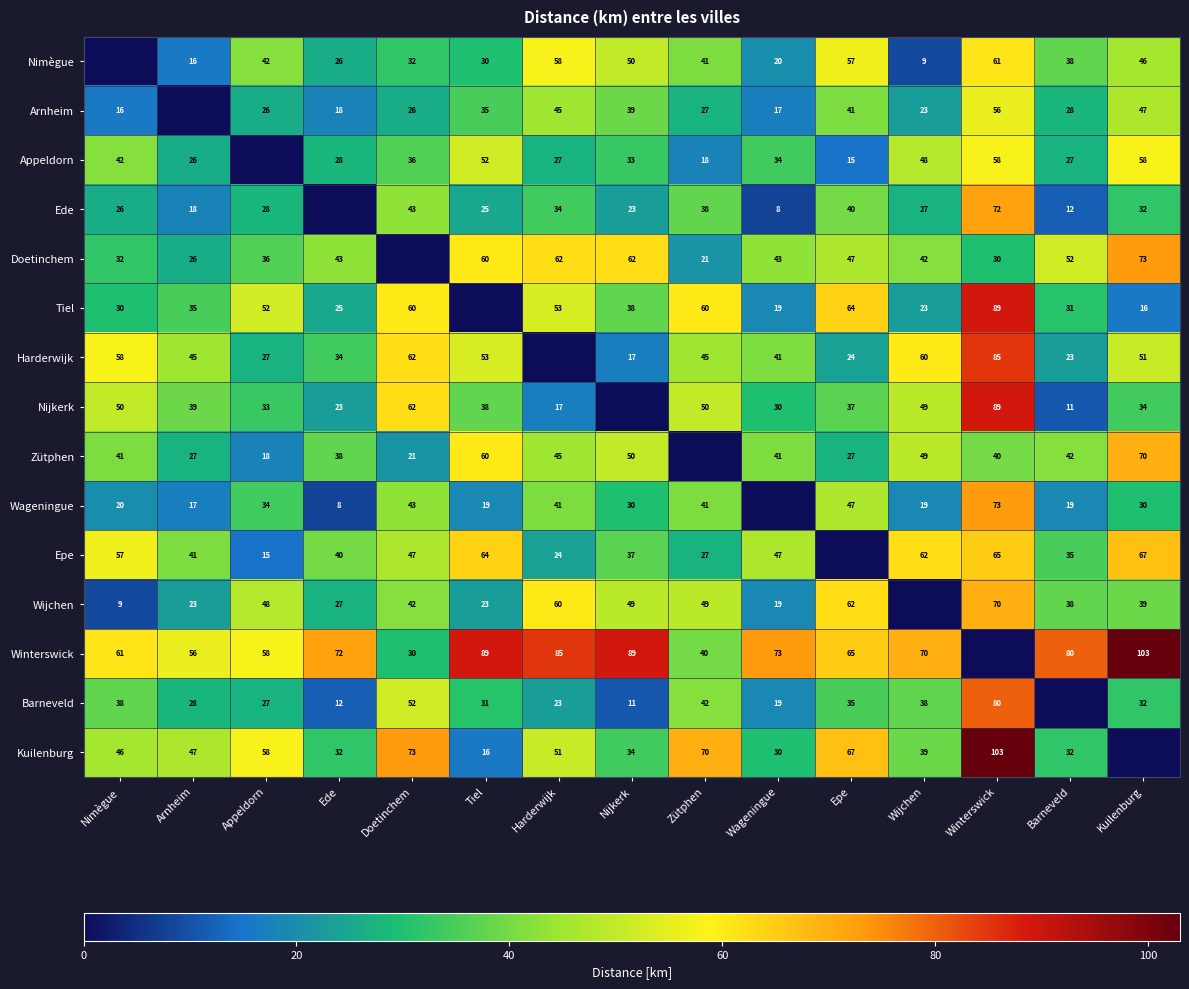

The value of Arnheim at Nijkerk is 15. True or false?

False